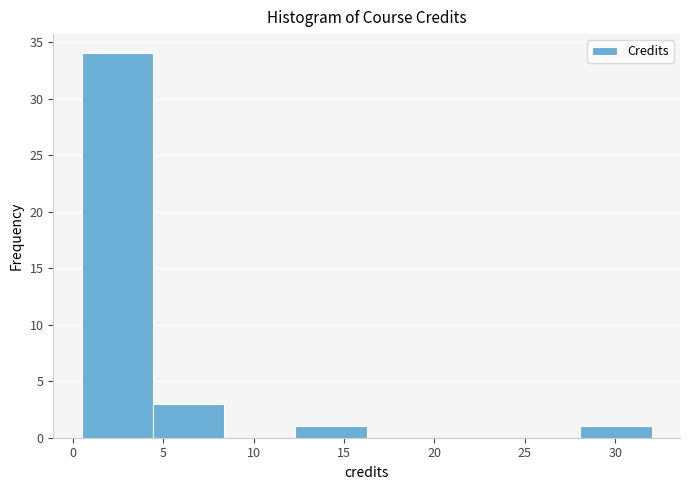

How tall is the bar that spans 0.5 to 4.5 on the x-axis? Neither the bar edges nor the heights are printed on the chart, so give them approximately, as read against the axes.

34